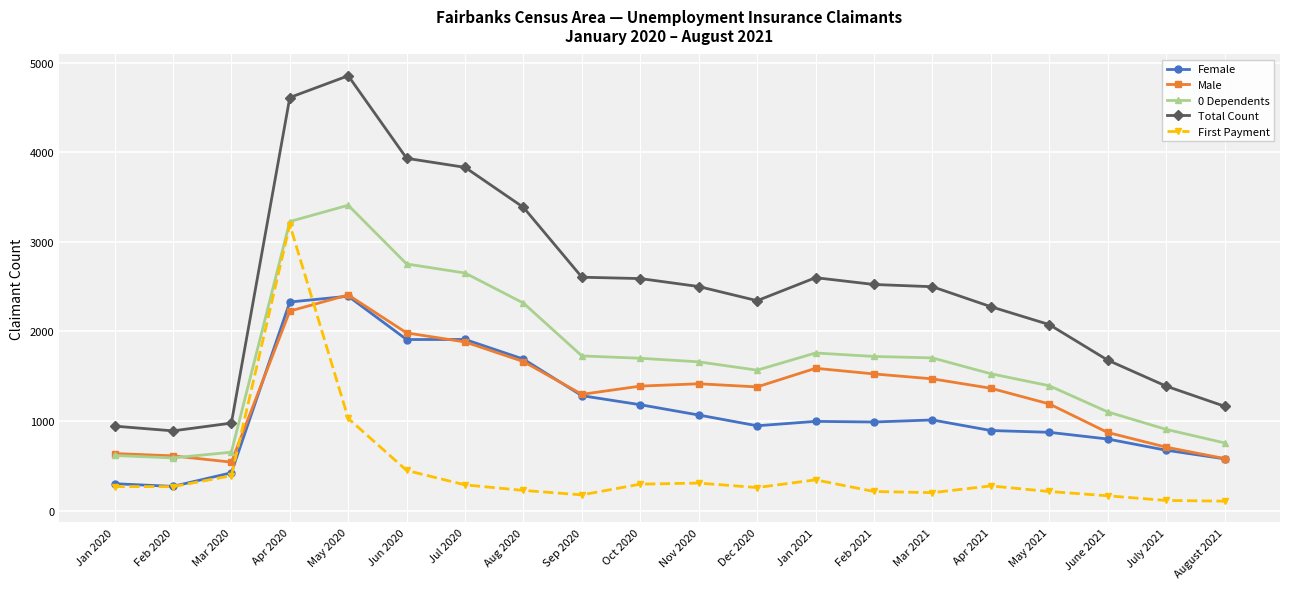

What are all the series names shown in the legend?

Female, Male, 0 Dependents, Total Count, First Payment